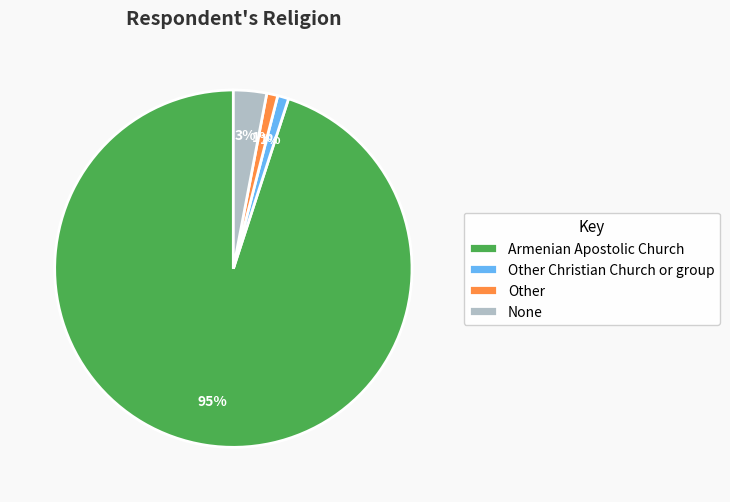

Do Other Christian Church or group and Armenian Apostolic Church together represent more than half of the pie?

Yes